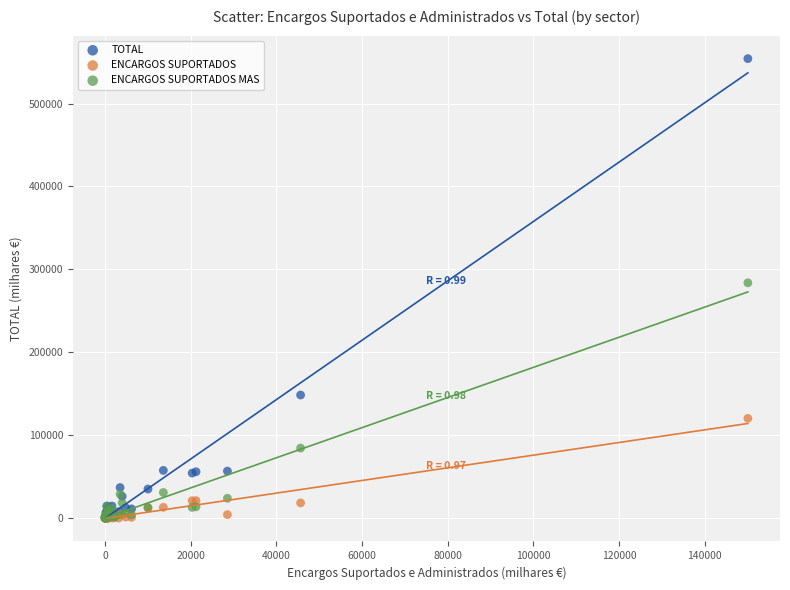

In the TOTAL series, what Y value is closest to 277145?

148481.6